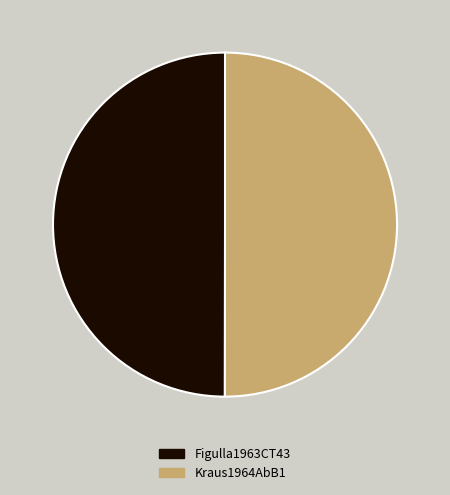

Is the sum of Figulla1963CT43 and Kraus1964AbB1 greater than half?

Yes